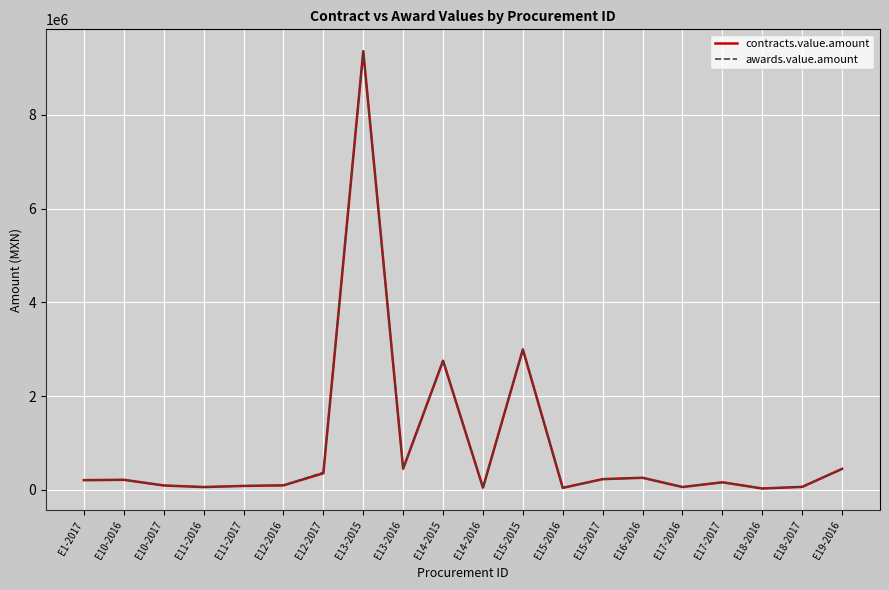

What is the average value of the awards.value.amount series?

901644.4